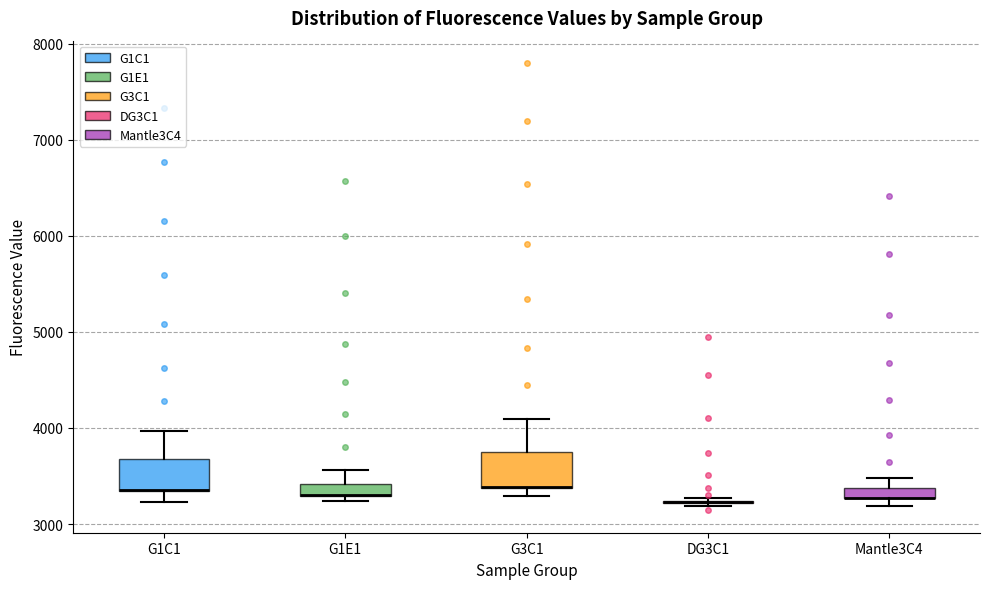

Where does the upper whisker of the box for G3C1 end on the y-axis? The values are not printed on the chart, so give them approximately, as read against the axis.

4100